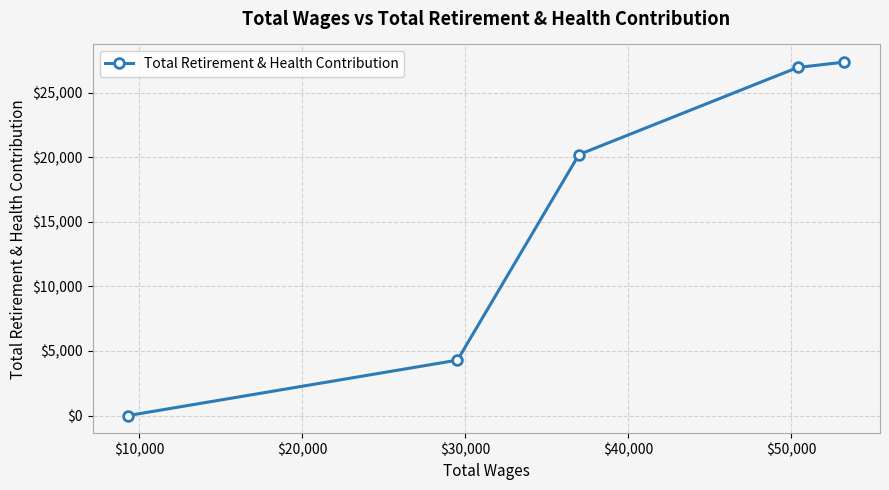

What is the maximum value shown in the chart?

27367